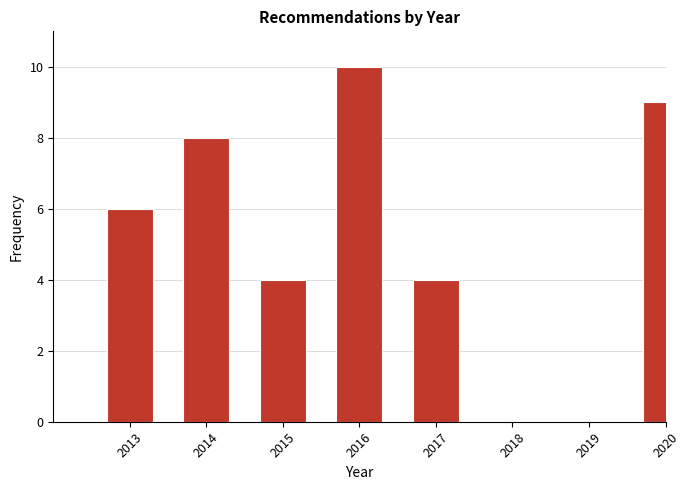

Reading right to left, extract all data points from this chart.

2020=9	2019=0	2018=0	2017=4	2016=10	2015=4	2014=8	2013=6